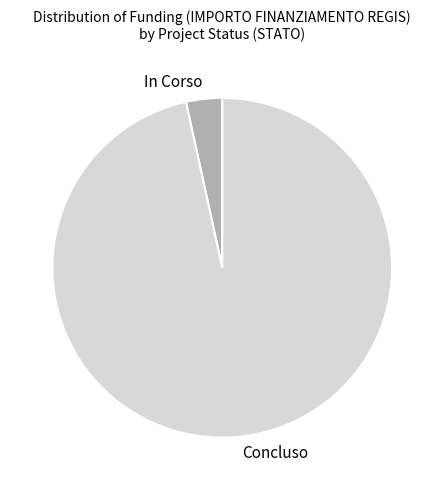

Which slice represents more than half of the pie?

Concluso